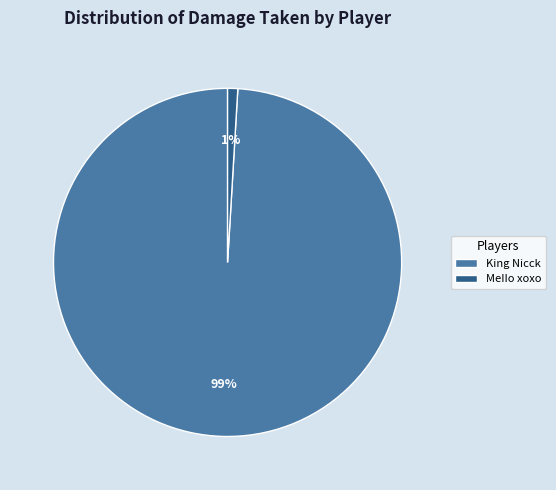

Which has a higher value, King Nicck or MeIIo xoxo?

King Nicck